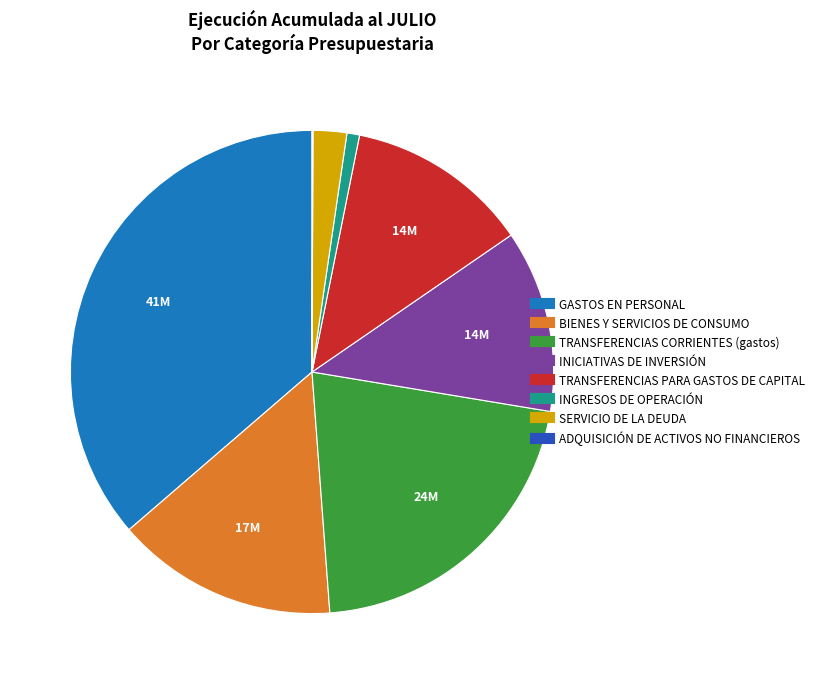

Is the sum of SERVICIO DE LA DEUDA and INGRESOS DE OPERACIÓN greater than half?

No